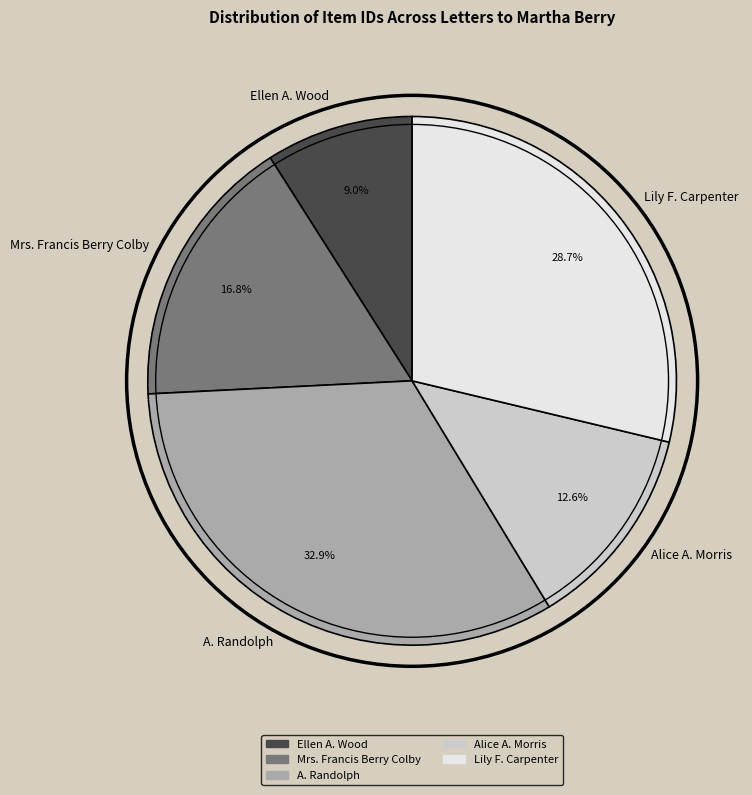

Combined, what portion of the pie is A. Randolph and Alice A. Morris?

45.5%